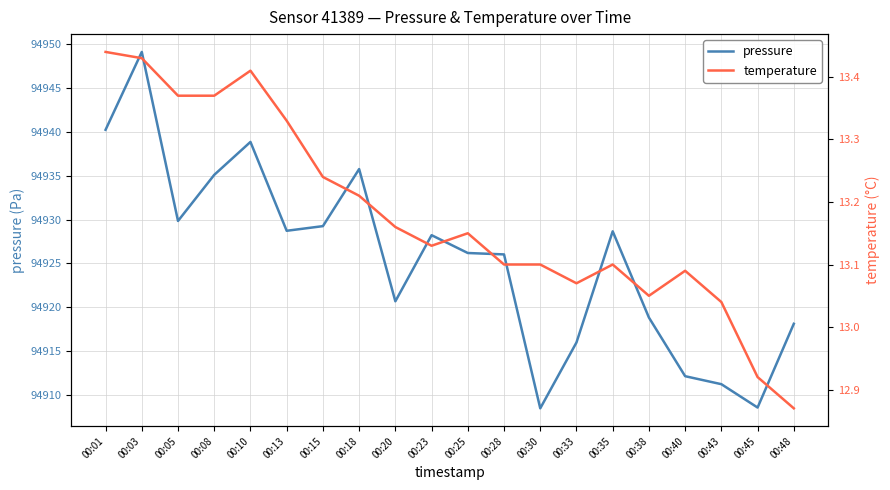

Which series has the largest total across all categories?

pressure